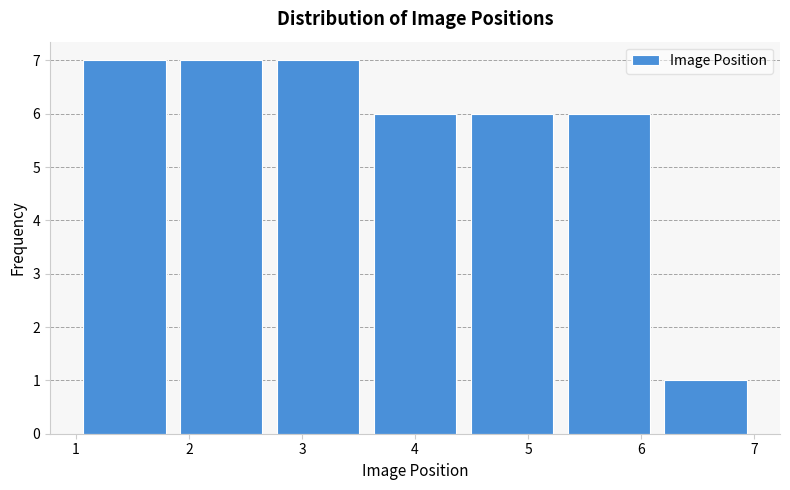

Reading left to right, list every bar in this chart as the range it spans on the x-axis followed by its height. Neither the bar edges nor the heights are printed on the chart, so give them approximately, as read against the axes.

1.0 to 1.9: 7
1.9 to 2.7: 7
2.7 to 3.6: 7
3.6 to 4.4: 6
4.4 to 5.3: 6
5.3 to 6.1: 6
6.1 to 7.0: 1